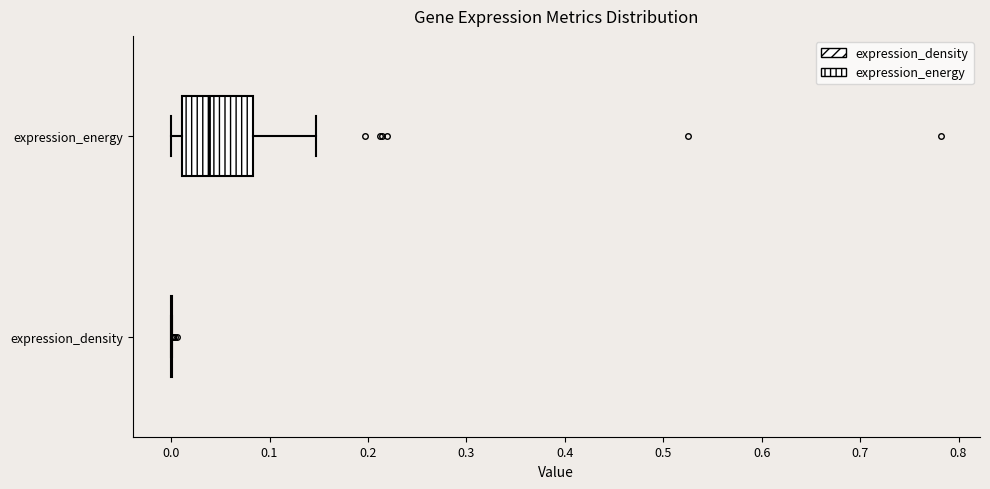

Reading bottom to top, transcribe this box plot: for each box, give where its median line is, the range the box spans, and where its two whiskers end, as read against the x-axis. The values are not printed on the chart, so give them approximately, as read against the axis.

expression_density: box collapsed to a line at 0.00, whiskers 0.00 to 0.00
expression_energy: median 0.04, box 0.01 to 0.08, whiskers 0.00 to 0.15